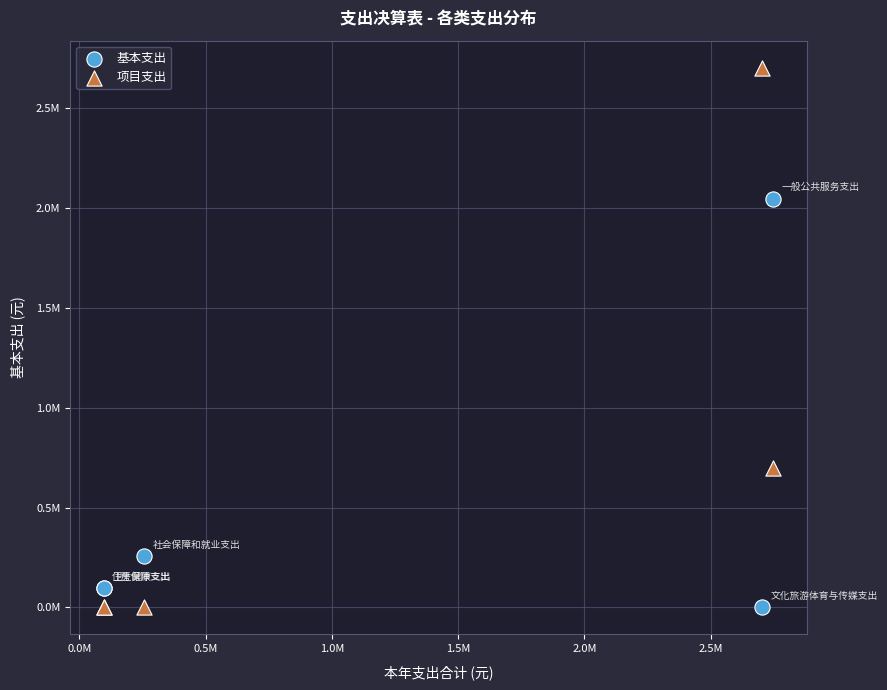

Which series contains the highest Y value?

项目支出